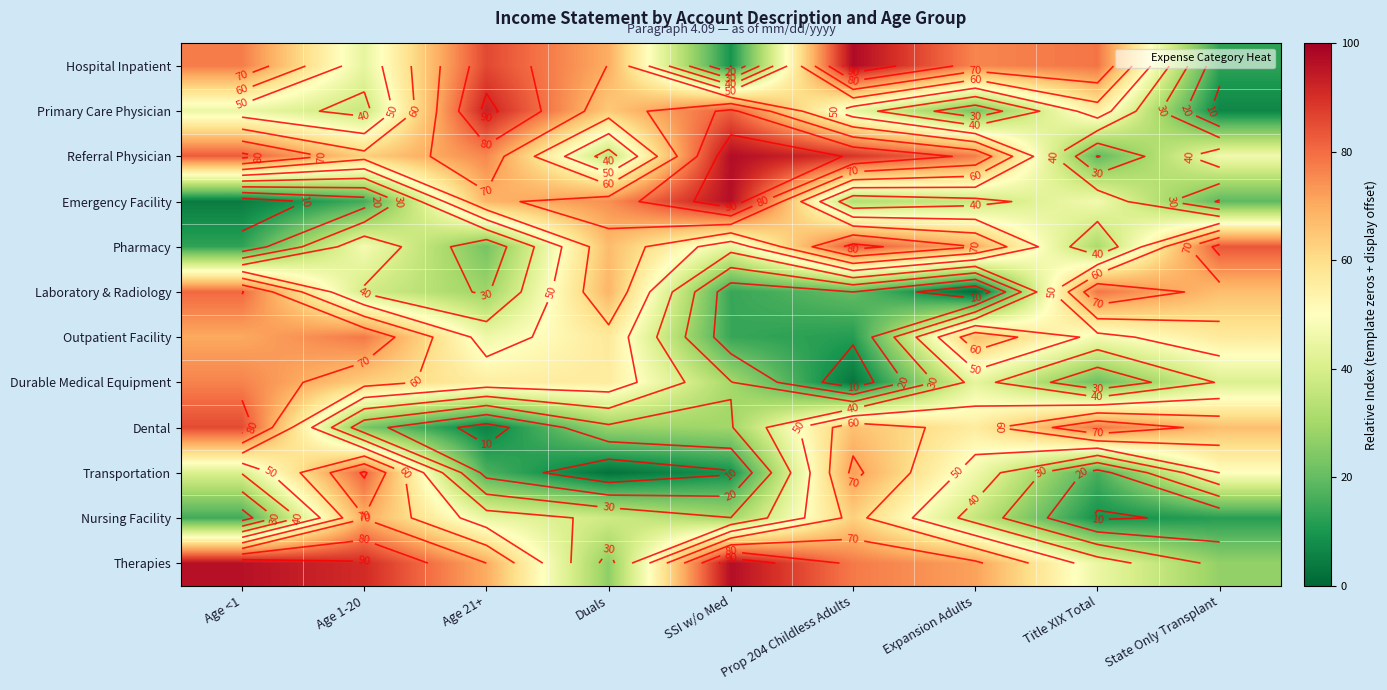

Count the number of categories in the chart.

9